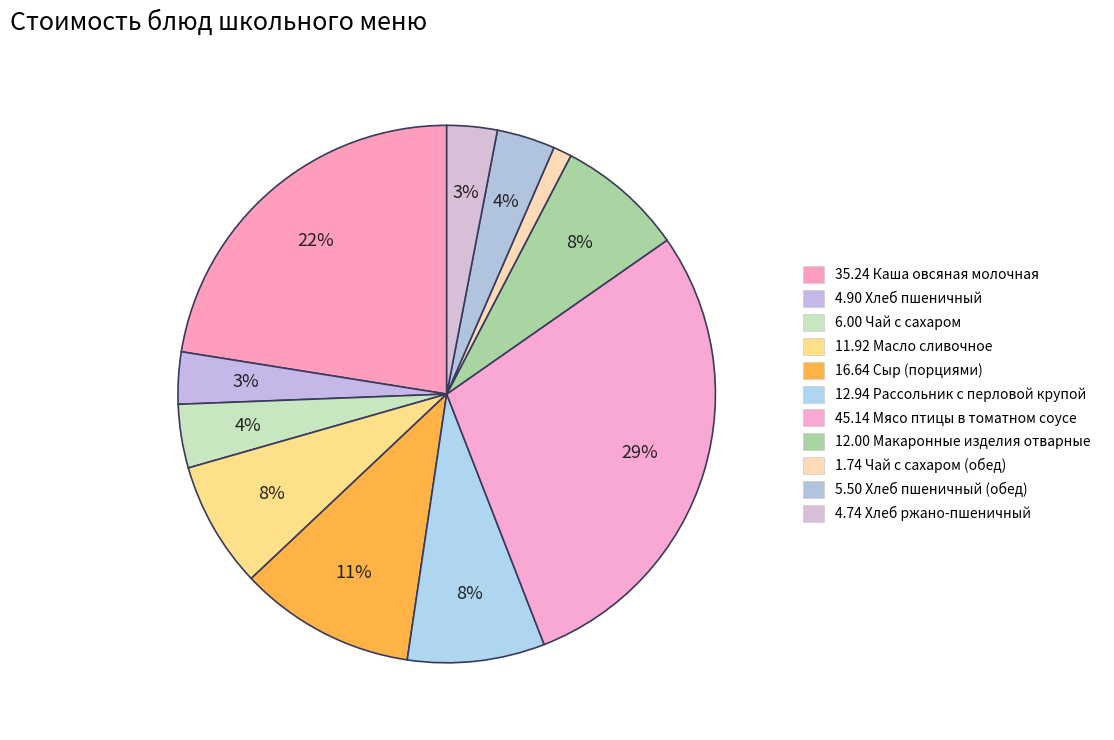

Count the number of slices in the pie.

11